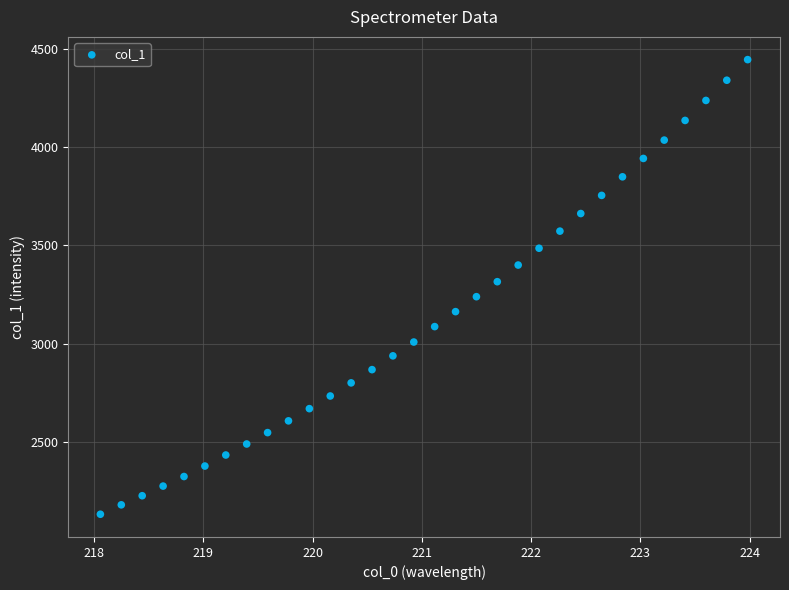

What is the range of Y values (max minus min)?

2313.2